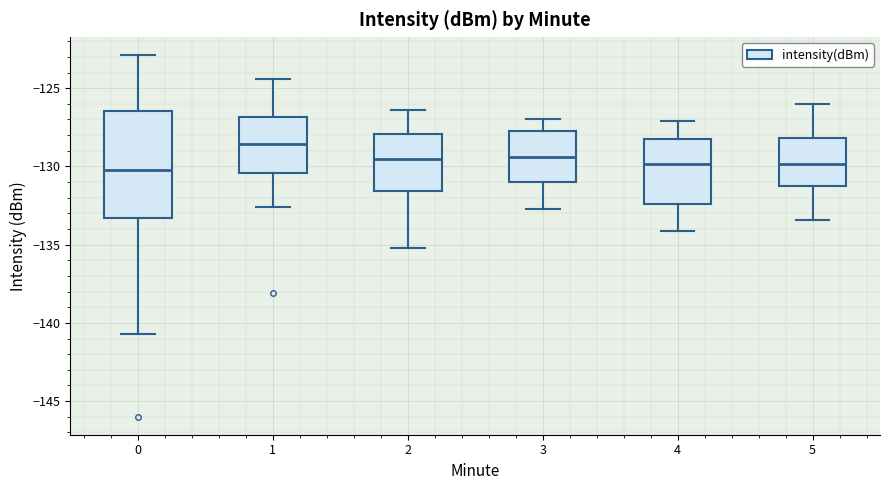

Which box is the tallest, from its lower edge to its upper edge?

0